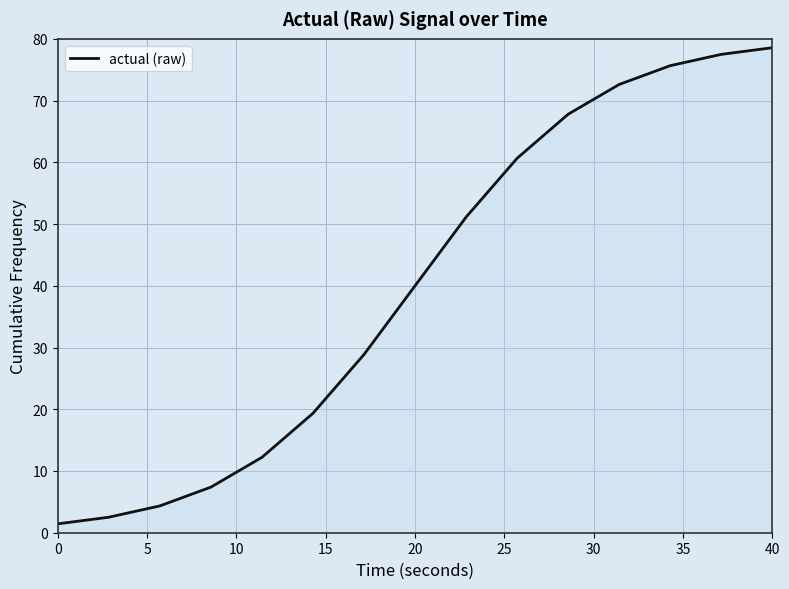

What is the greatest value displayed?

78.6